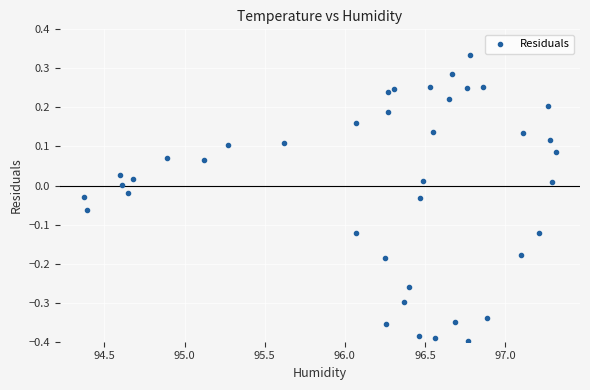

What is the range of X values (max minus min)?

2.9